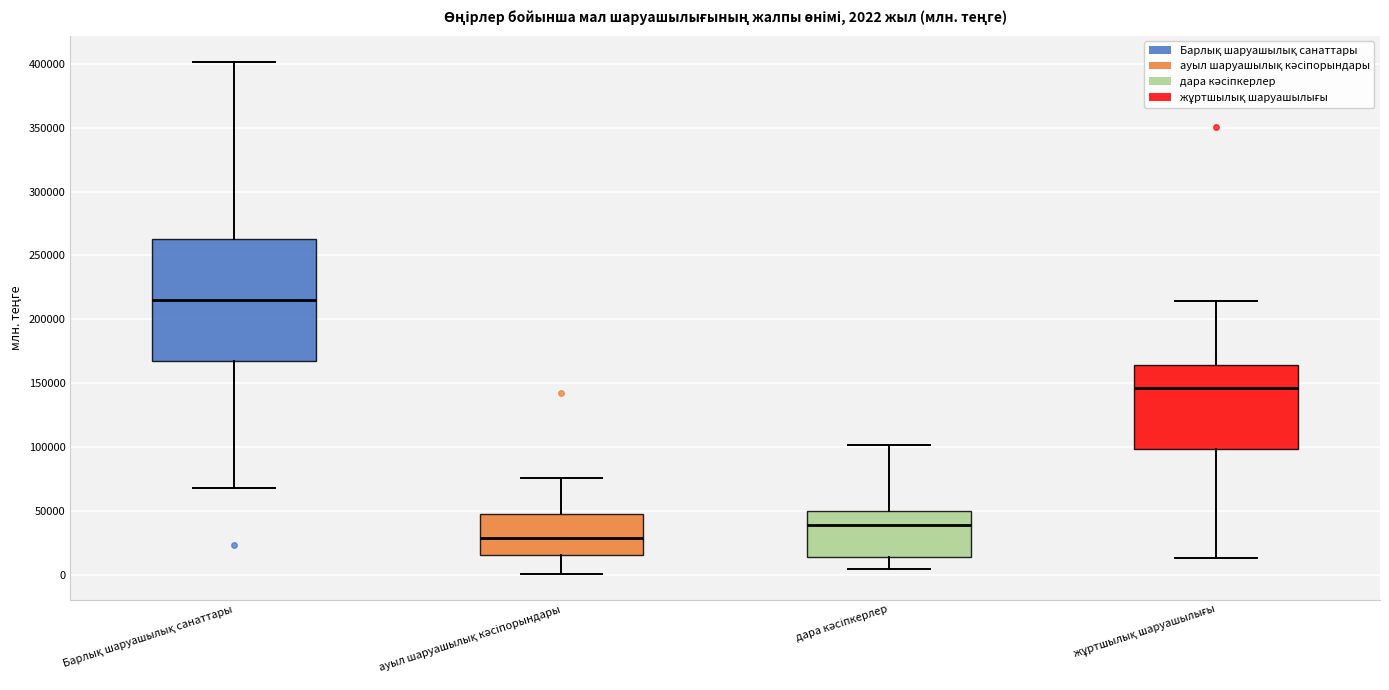

Comparing the boxes themselves (not the whiskers), which one is the tallest?

Барлық шаруашылық санаттары